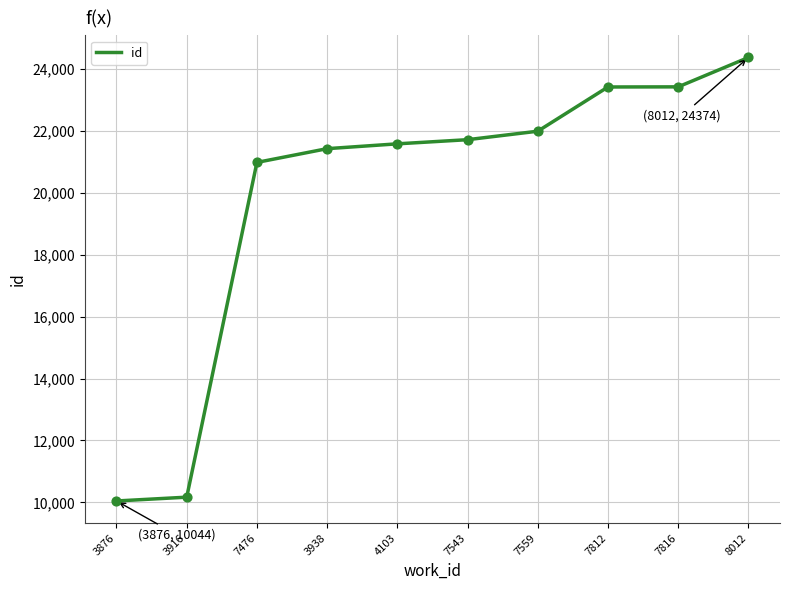

Which has a higher value, 7543 or 3938?

7543